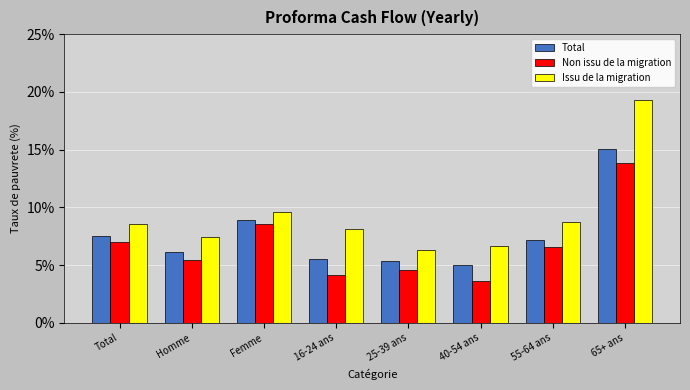

What is the label of the 8th bar from the left?

65+ ans